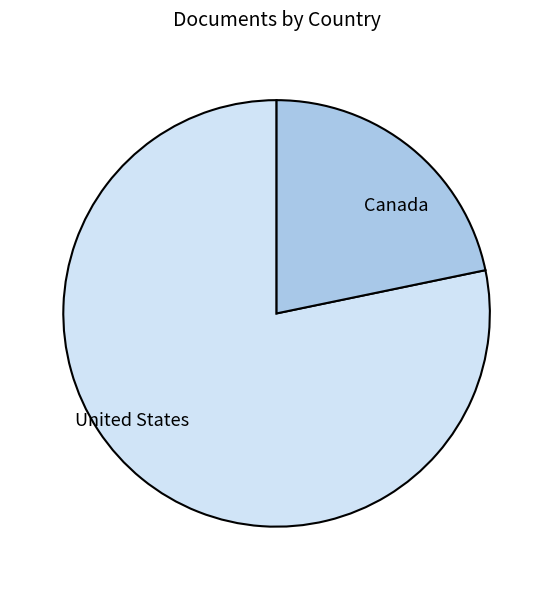

True or false: United States accounts for 78% of the total.

True